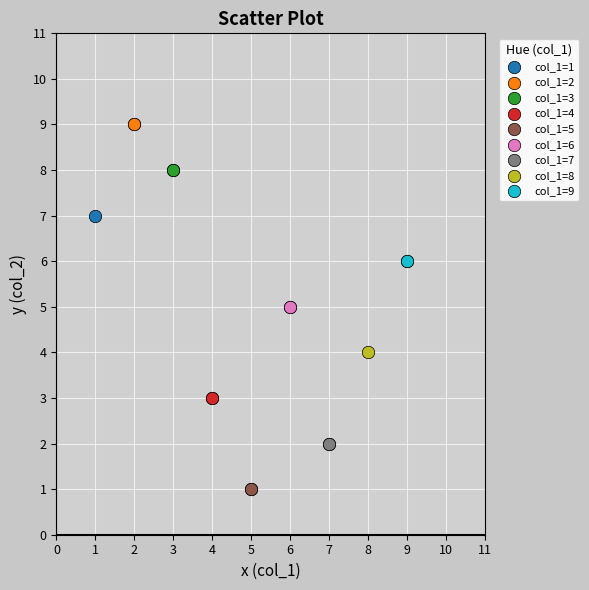

Which series contains the highest Y value?

col_1=2